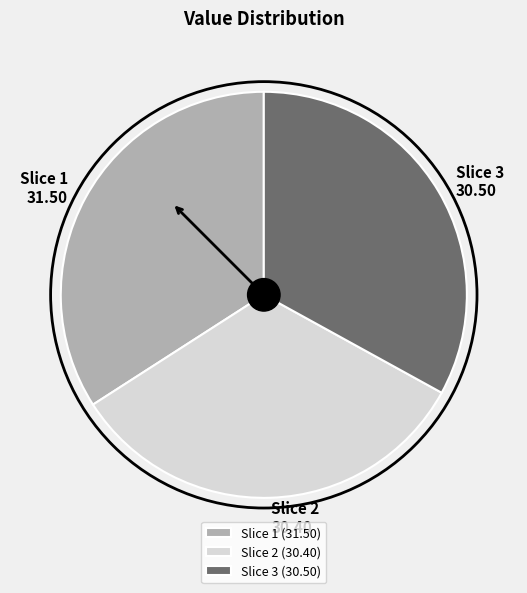

True or false: Slice 2 (30.40) accounts for 33% of the total.

True